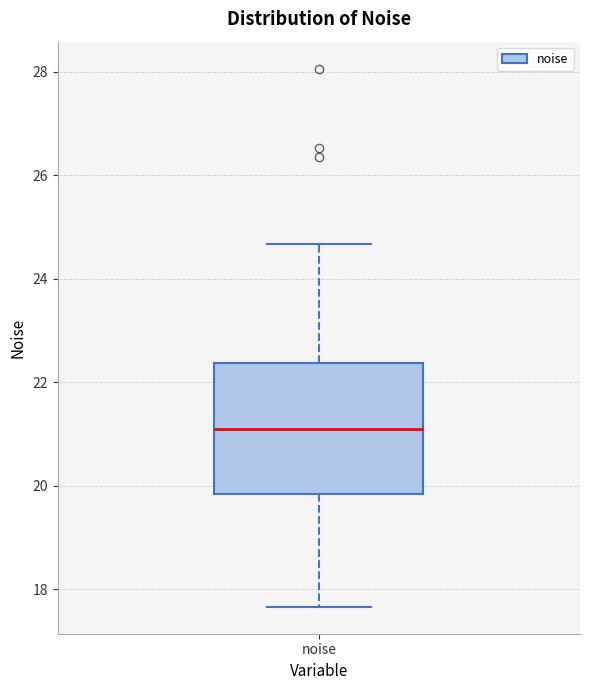

Read this box plot against the y-axis: the position of the median line, the range covered by the box, and the ends of both whiskers. The values are not printed on the chart, so give them approximately, as read against the axis.

median 21.2, box 19.8 to 22.4, whiskers 17.6 to 24.6